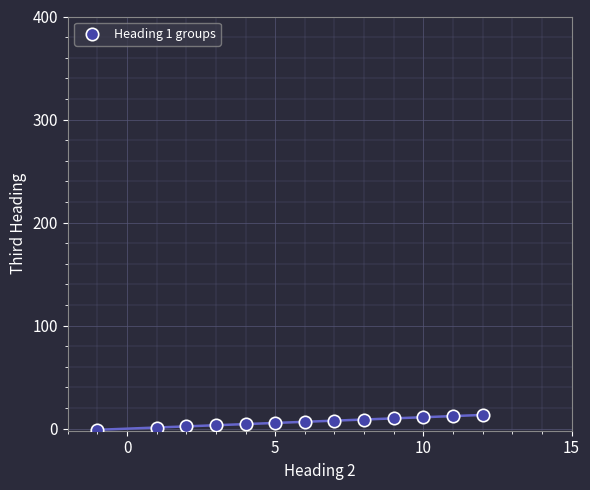

What is the range of Y values (max minus min)?

14.4